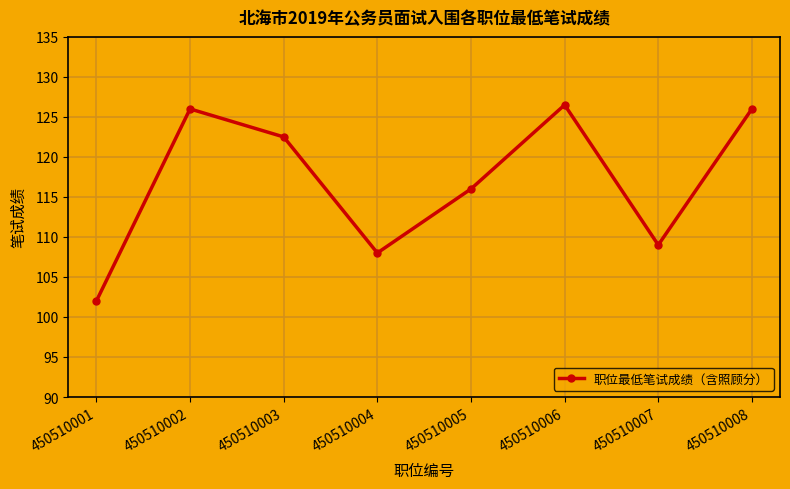

How many categories are shown in the chart?

8